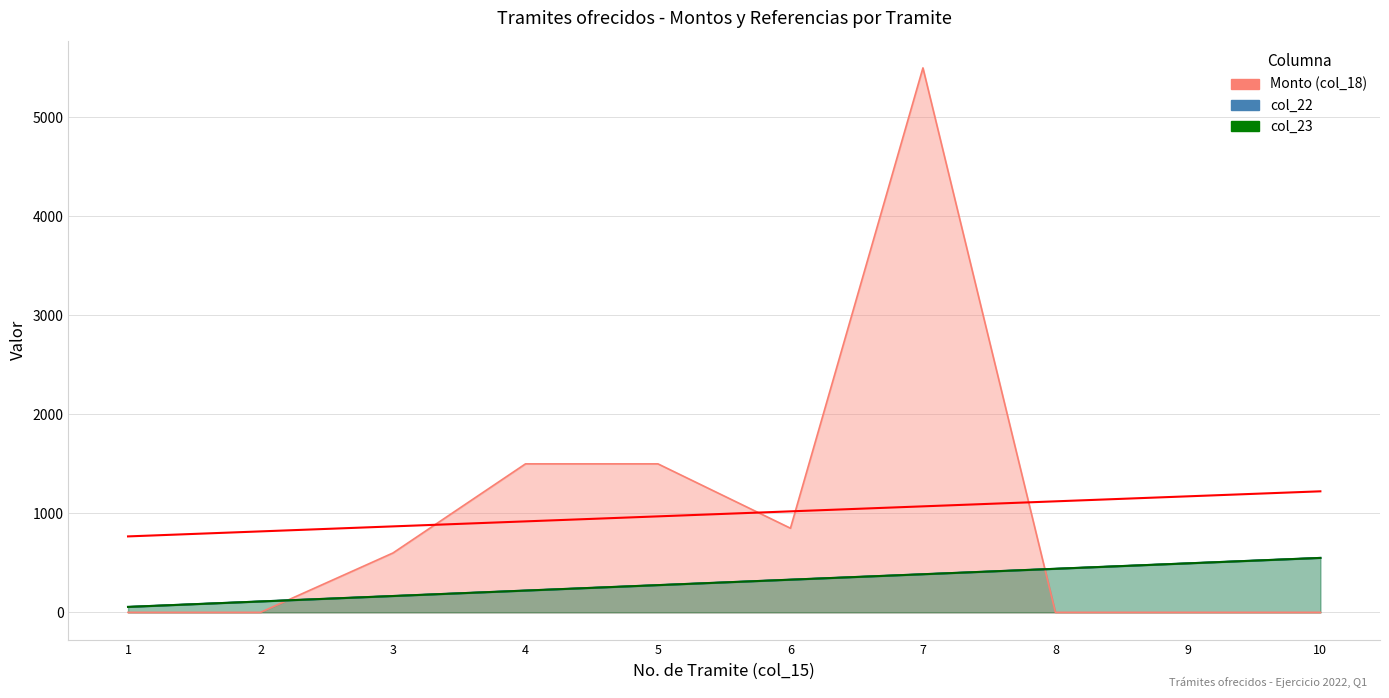

At which label is col_23 closest to 302?

5